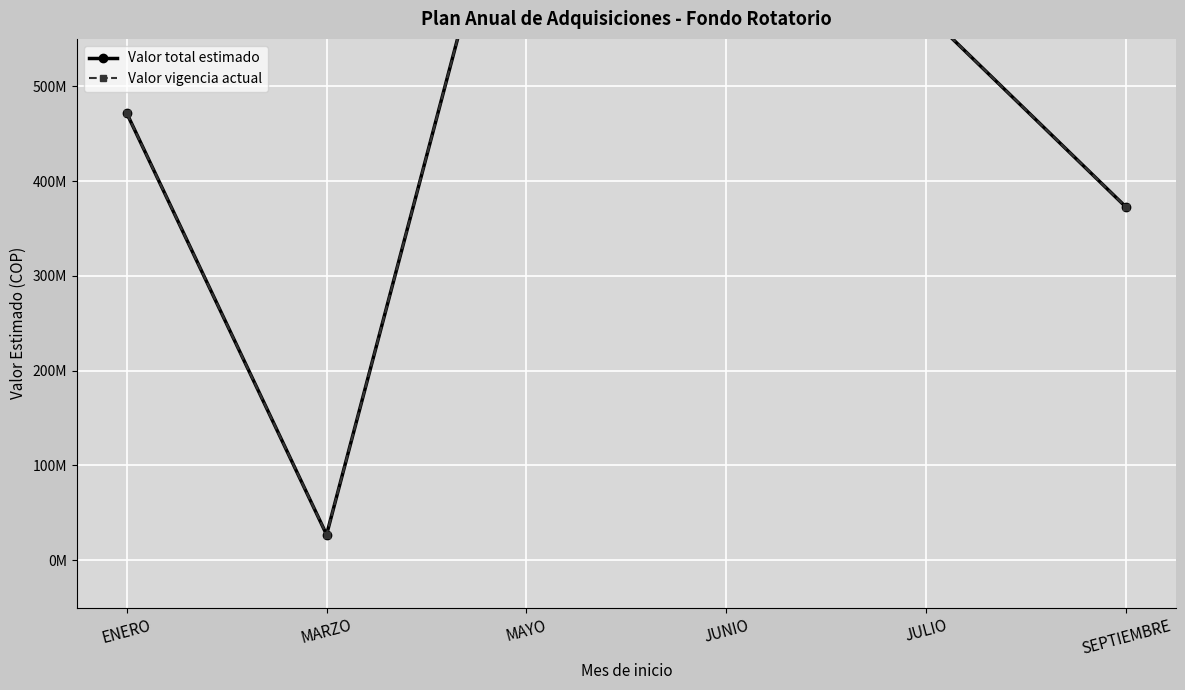

True or false: Valor vigencia actual and Valor total estimado cross at least once.

False